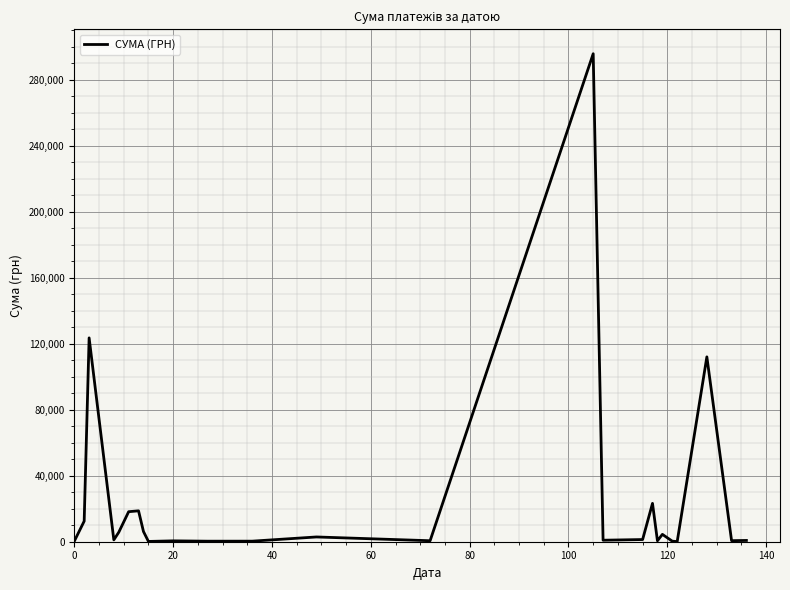

What is the maximum value shown in the chart?

295638.6